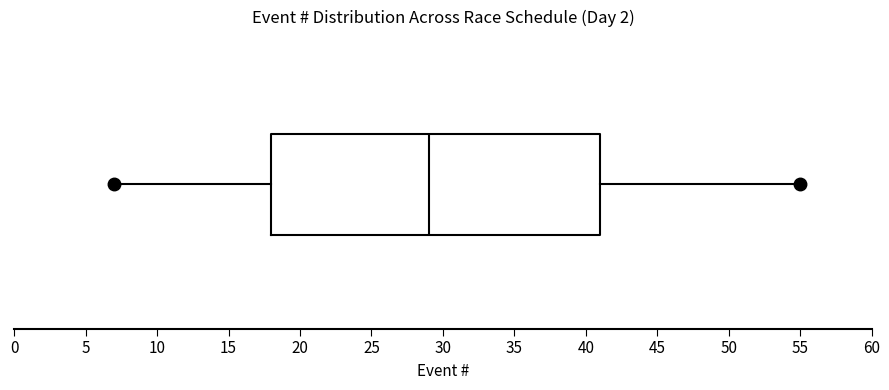

Transcribe this box plot: give where the median line is, the range the box spans, and where the two whiskers end, as read against the x-axis. The values are not printed on the chart, so give them approximately, as read against the axis.

median 29, box 18 to 41, whiskers 7 to 55